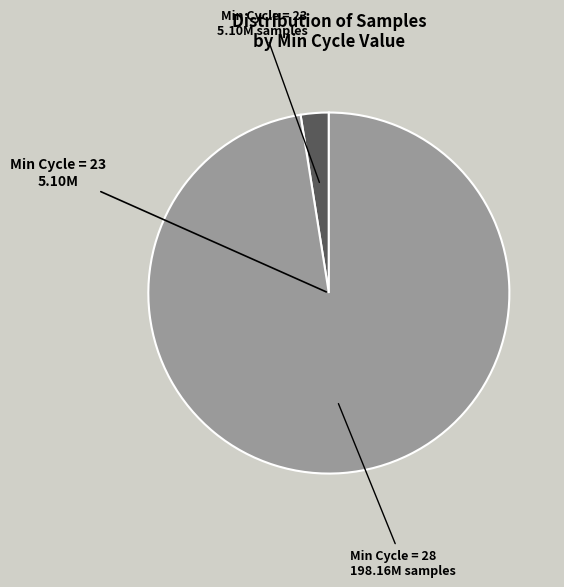

Is there any slice that represents more than half of the pie?

Yes